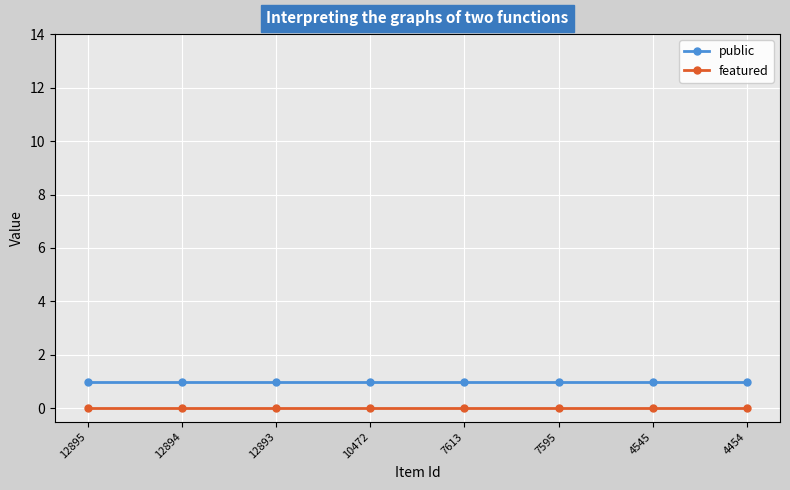

Is the value of featured at 4454 greater than the value of public at 12895?

No